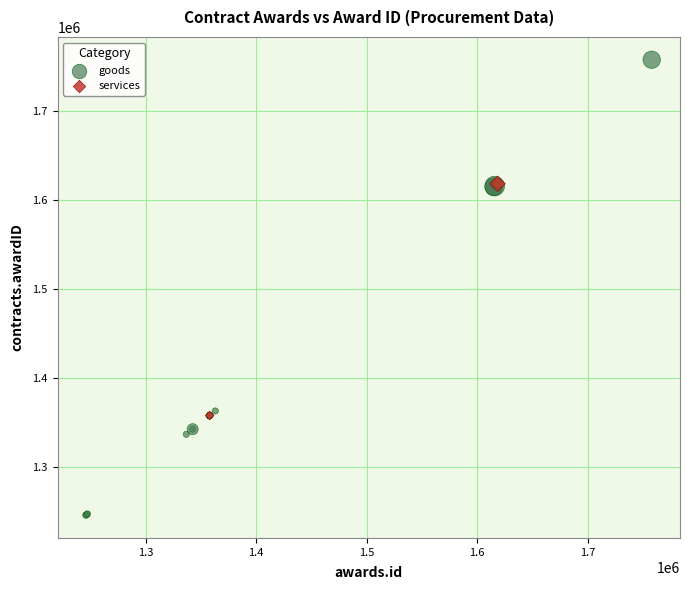

What are all the series names shown in the legend?

goods, services